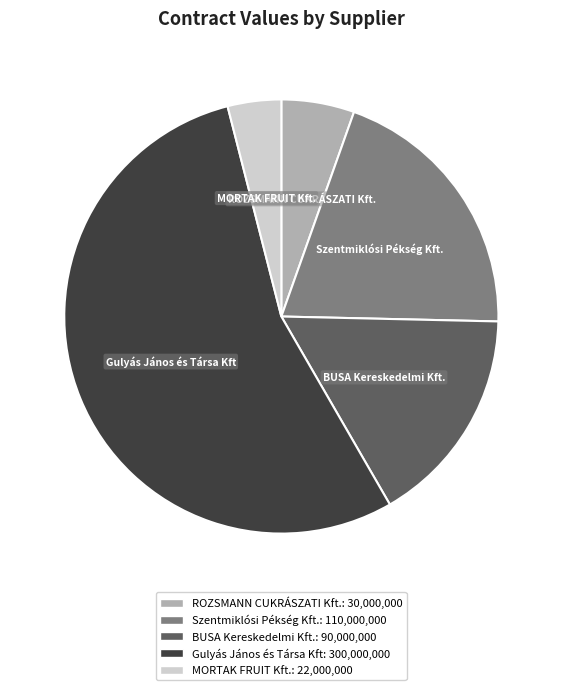

Which category has the biggest portion of the pie?

Gulyás János és Társa Kft